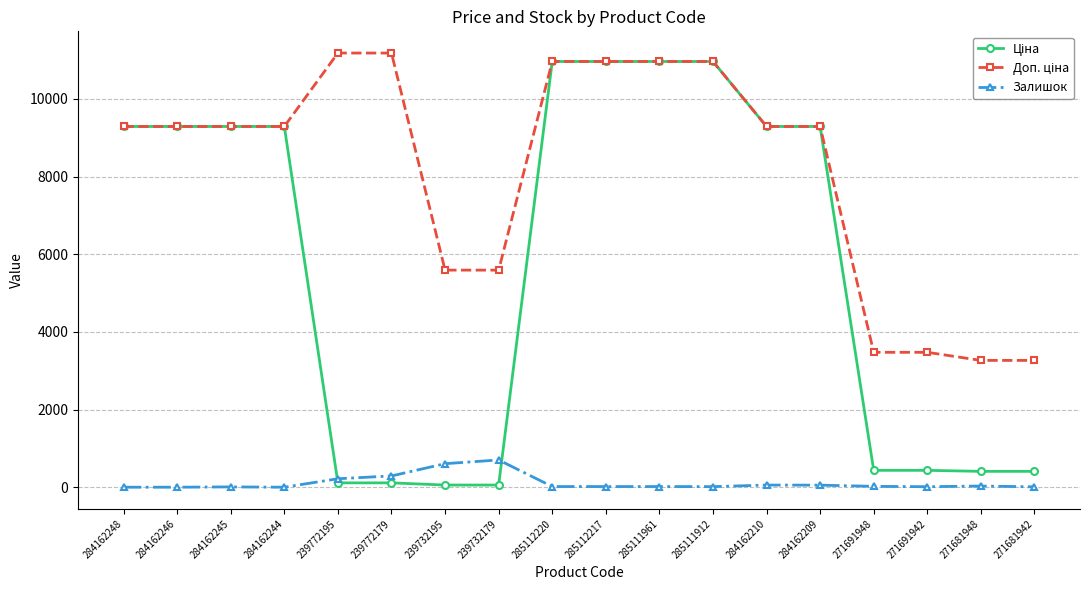

What is the maximum value for Залишок?

702.0